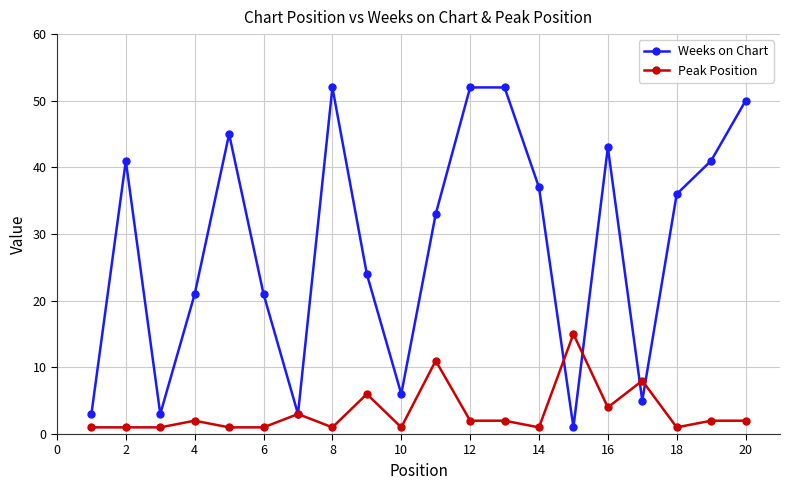

What is the average value of the Peak Position series?

3